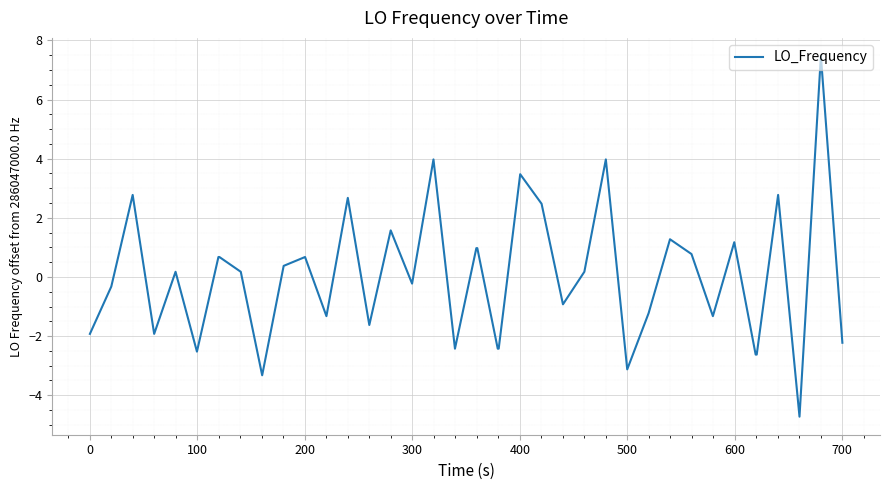

What is the greatest value displayed?

7.5